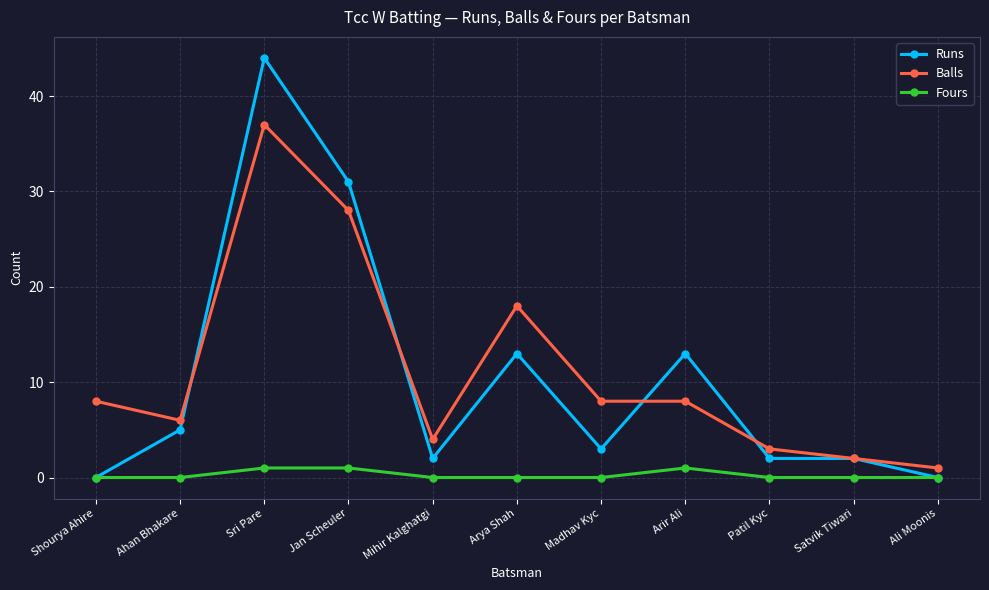

Where is Balls nearest to the value 19?

Arya Shah